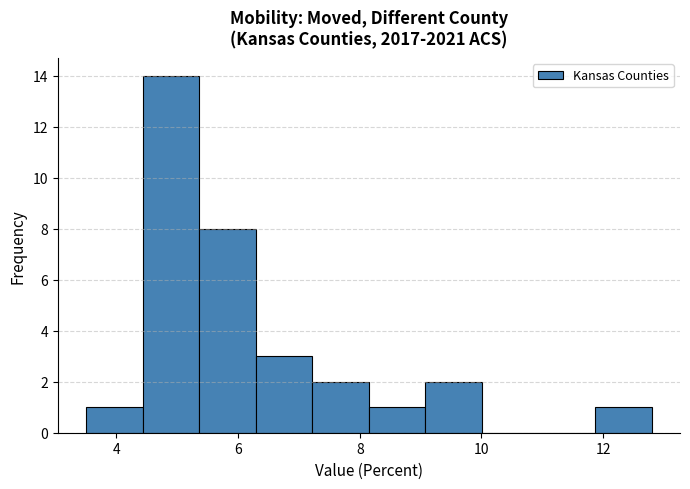

Reading left to right, list every bar in this chart as the range it spans on the x-axis followed by its height. Neither the bar edges nor the heights are printed on the chart, so give them approximately, as read against the axes.

3.6 to 4.4: 1
4.4 to 5.4: 14
5.4 to 6.2: 8
6.2 to 7.2: 3
7.2 to 8.2: 2
8.2 to 9.0: 1
9.0 to 10.0: 2
10.0 to 11.0: 0
11.0 to 11.8: 0
11.8 to 12.8: 1